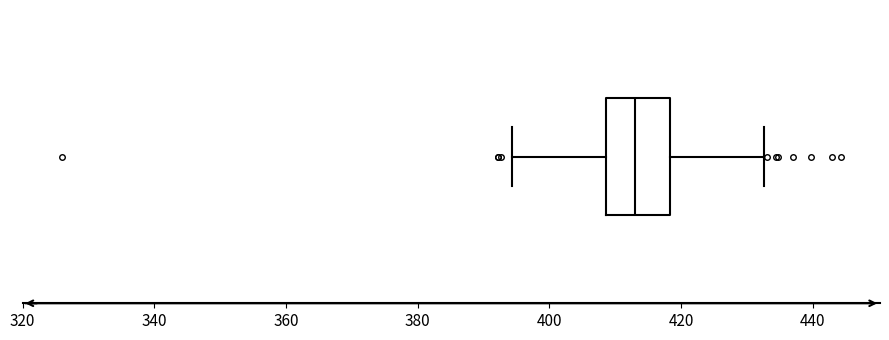

Read this box plot against the x-axis: the position of the median line, the range covered by the box, and the ends of both whiskers. The values are not printed on the chart, so give them approximately, as read against the axis.

median 414, box 408 to 418, whiskers 394 to 432